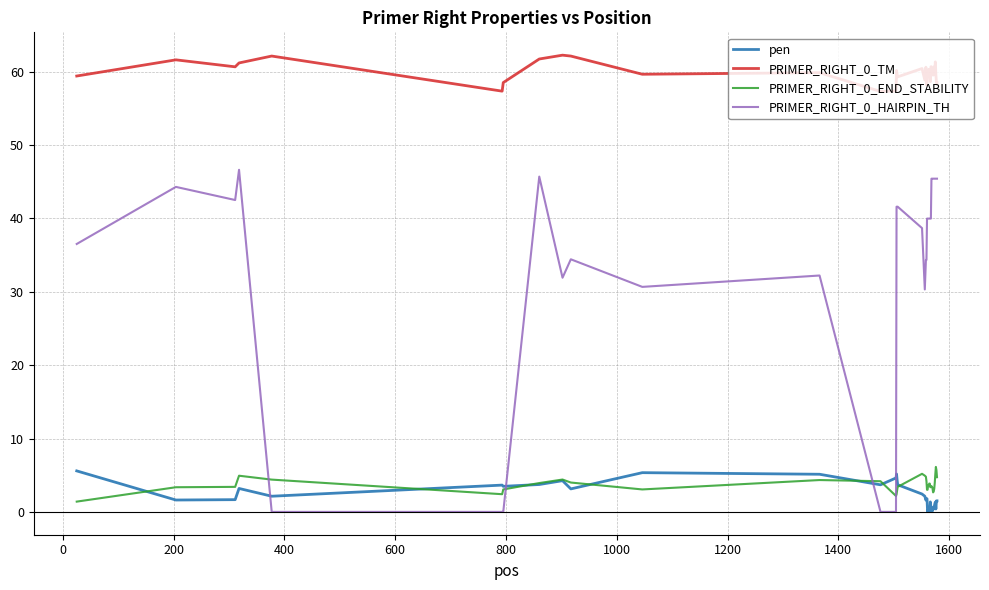

True or false: pen and PRIMER_RIGHT_0_TM cross at least once.

False